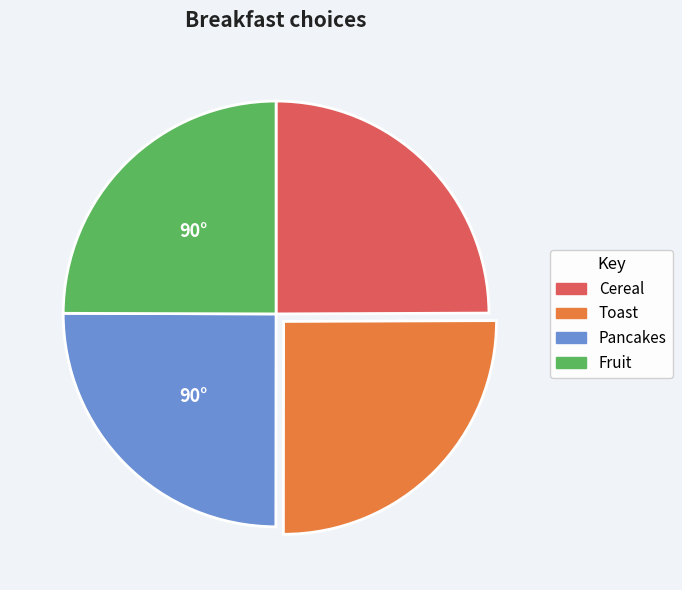

The Fruit slice represents 35% of the pie. True or false?

False